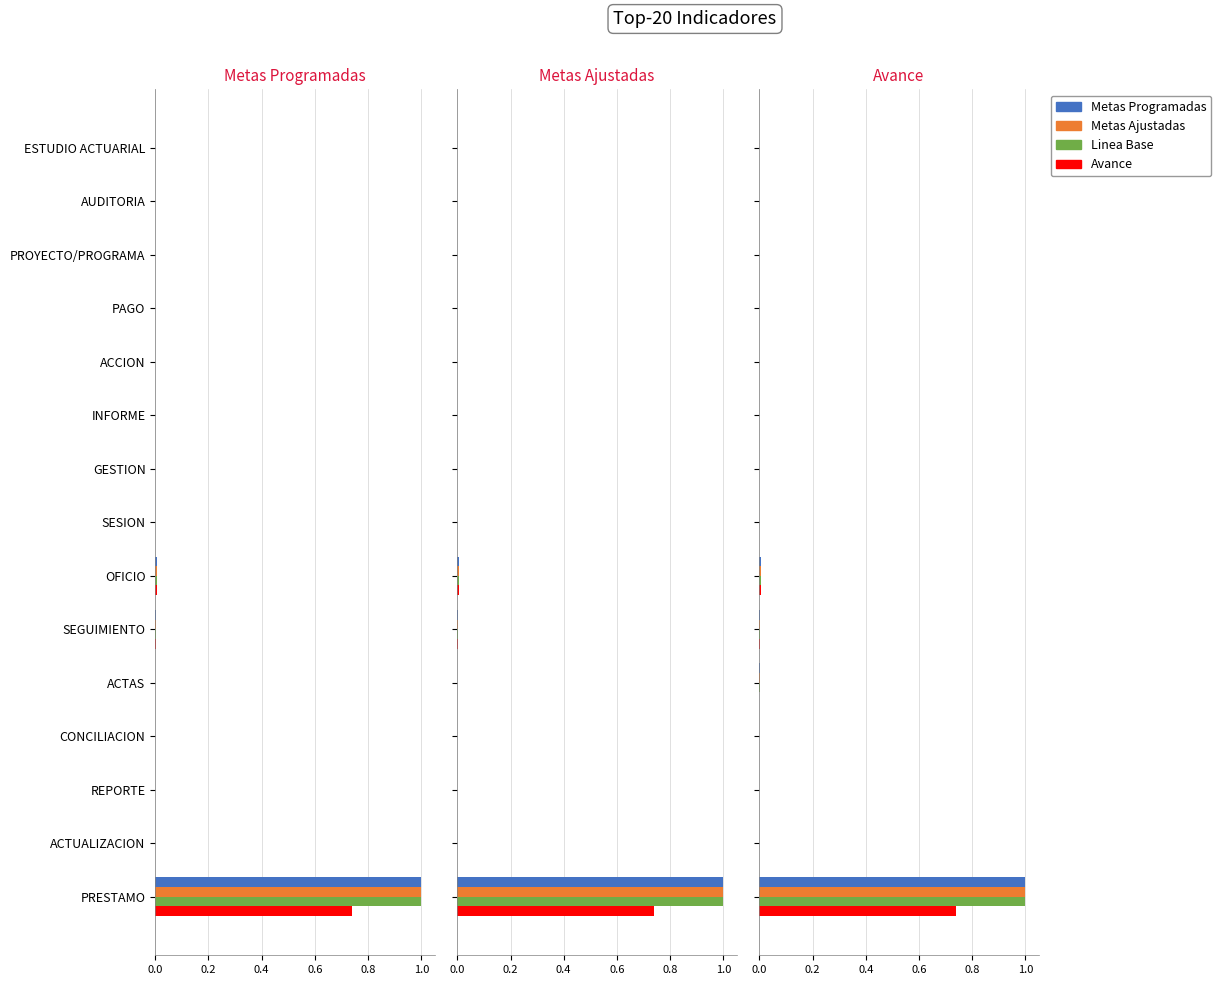

How many values in Avance are above zero?

13